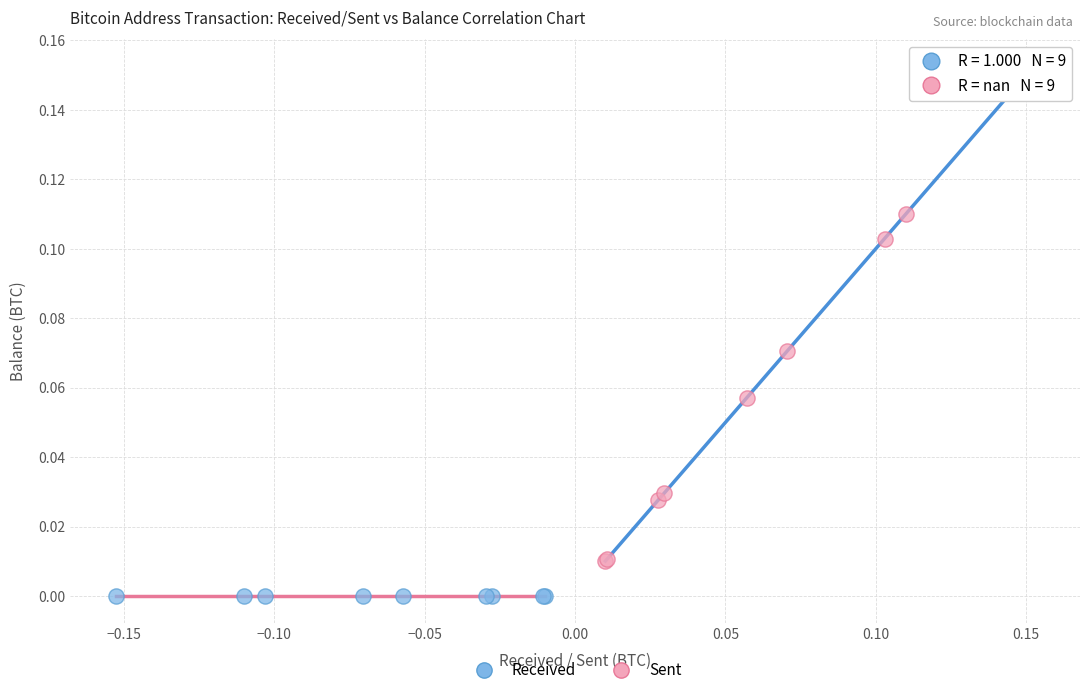

Which series reaches the maximum Y coordinate?

Received